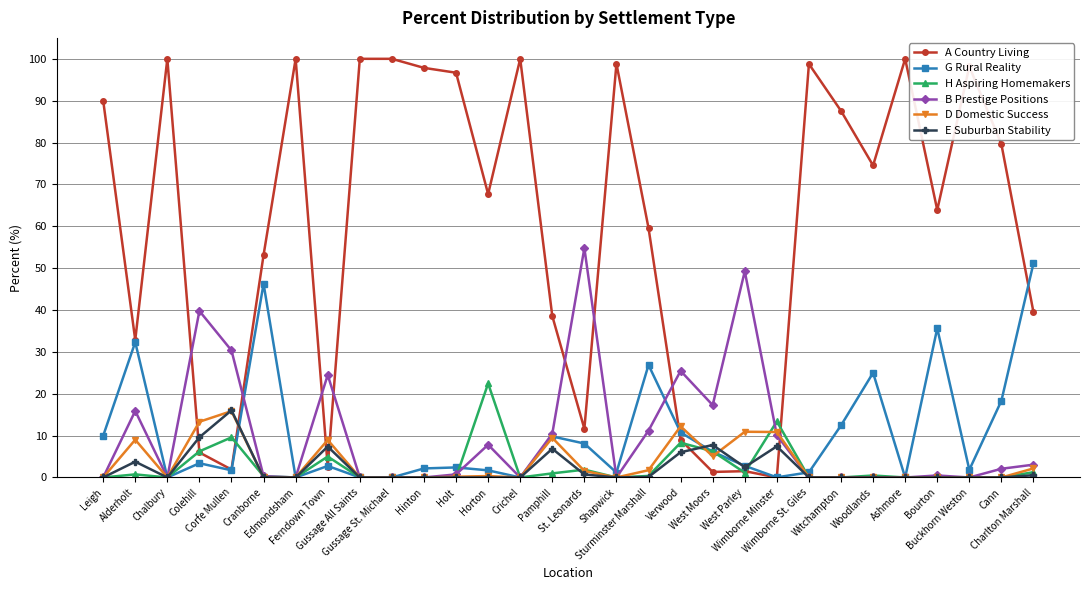

Which series ends up on top after the final intersection of E Suburban Stability and A Country Living?

A Country Living